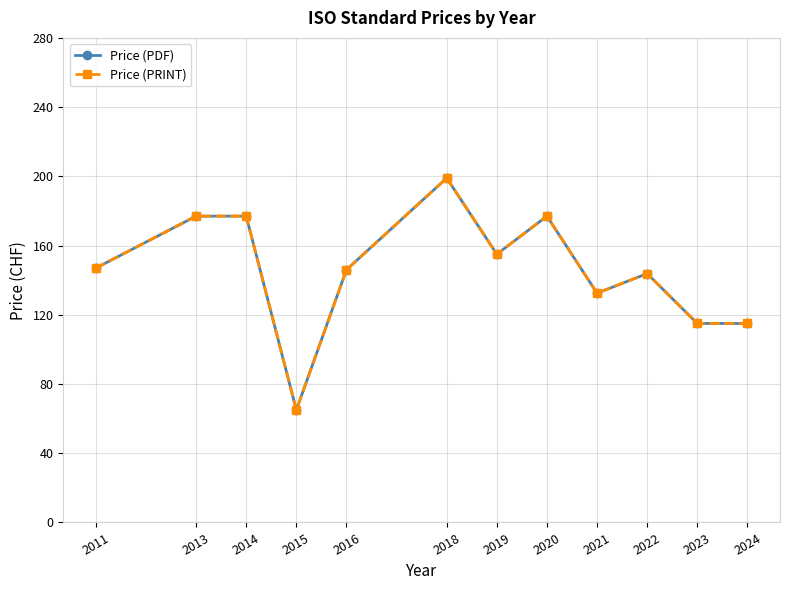

What is the difference between the maximum and minimum values in the Price (PDF) series?

134.0